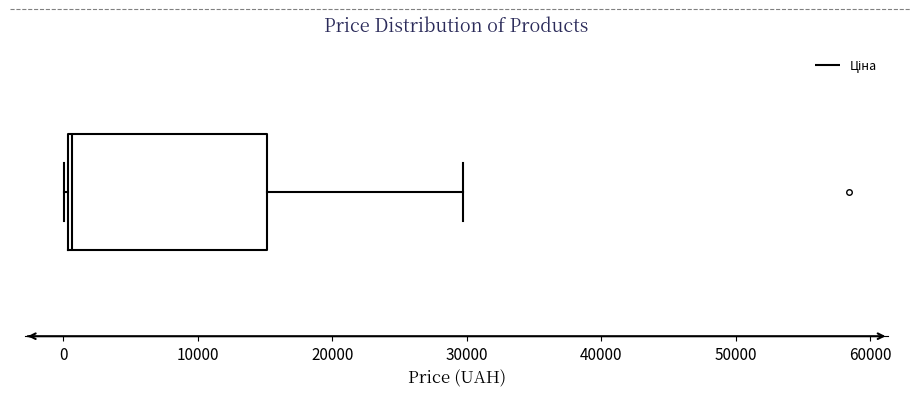

Transcribe this box plot: give where the median line is, the range the box spans, and where the two whiskers end, as read against the x-axis. The values are not printed on the chart, so give them approximately, as read against the axis.

median 1000, box 0 to 15000, whiskers 0 to 30000